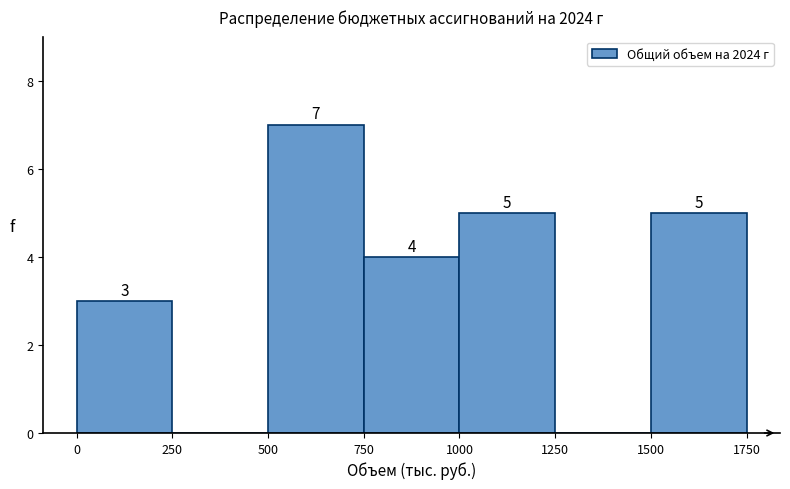

Which range on the x-axis has the tallest bar?

500 to 750